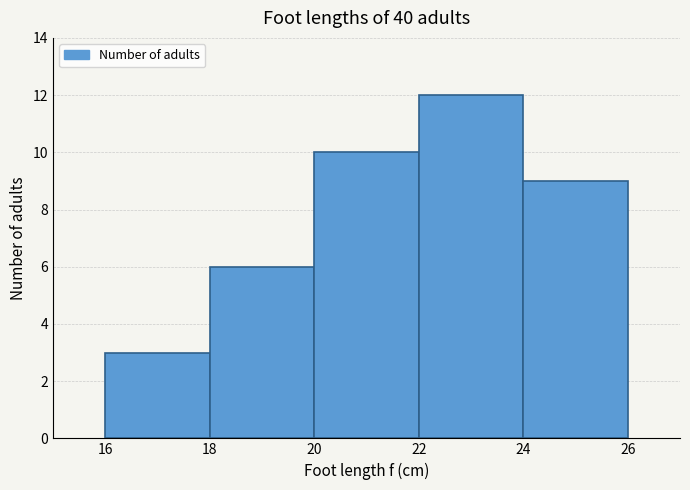

Reading left to right, list every bar in this chart as the range it spans on the x-axis followed by its height. The values are not printed on the chart, so give them approximately, as read against the axis.

16 to 18: 3
18 to 20: 6
20 to 22: 10
22 to 24: 12
24 to 26: 9